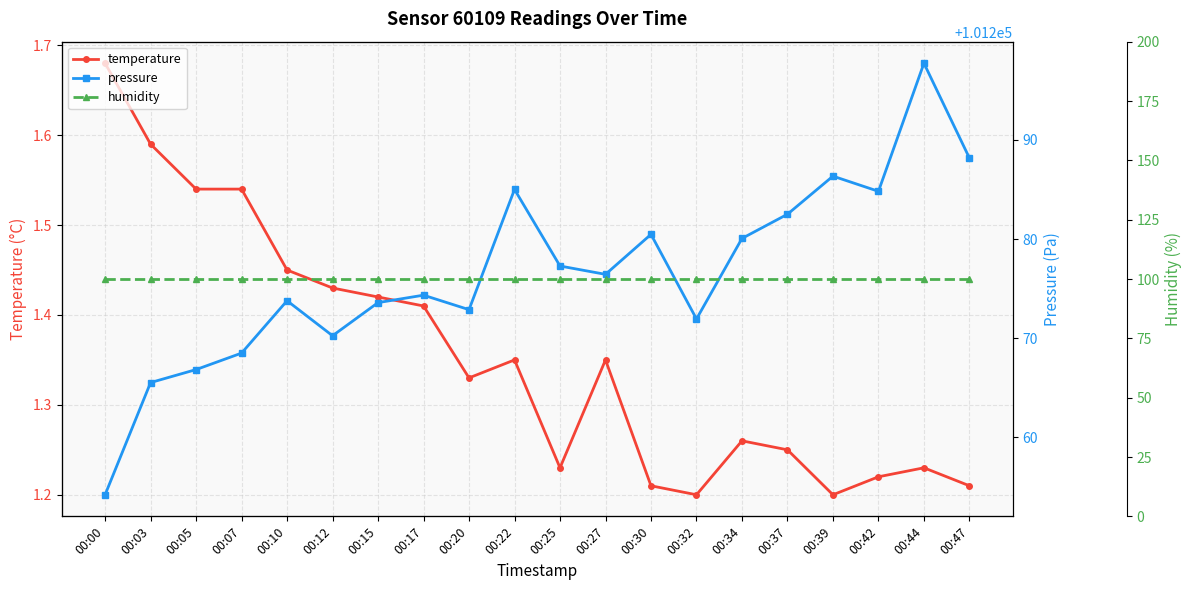

Is this an area chart (filled region under the line)?

No